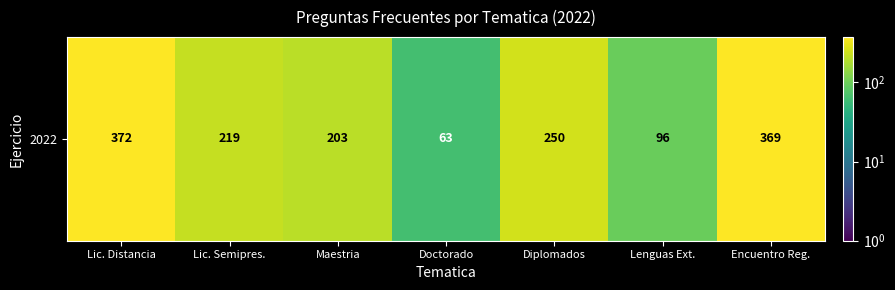

Reading right to left, what are all the values shown in this chart?

Encuentro Reg.=369	Lenguas Ext.=96	Diplomados=250	Doctorado=63	Maestria=203	Lic. Semipres.=219	Lic. Distancia=372